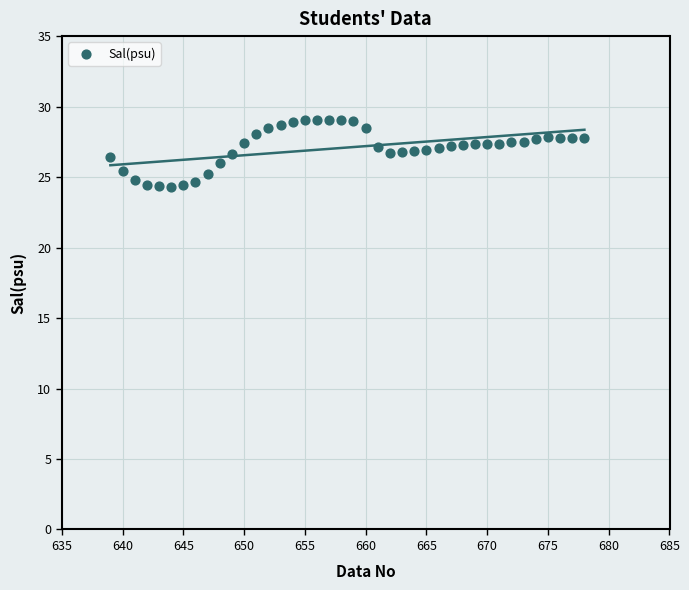

What is the range of Y values (max minus min)?

4.8